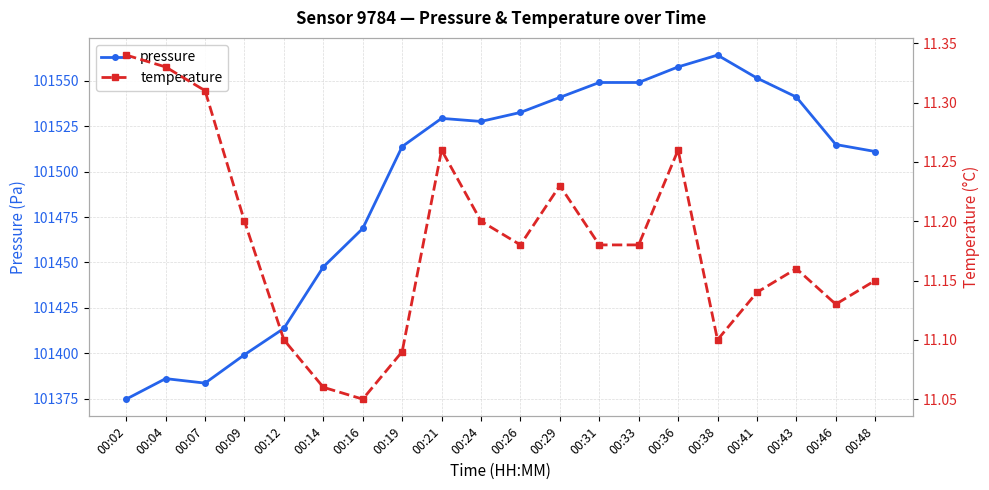

How many data points does each series have?

20